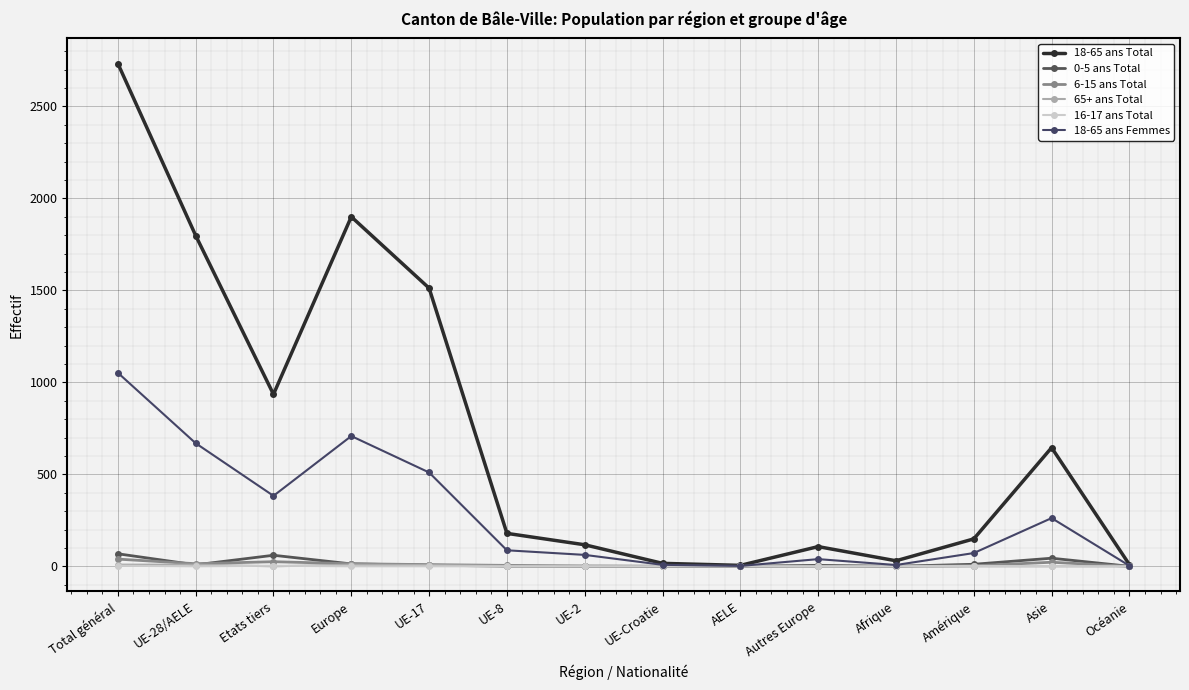

Where do 6-15 ans Total and 0-5 ans Total first cross each other?

Total général and UE-28/AELE